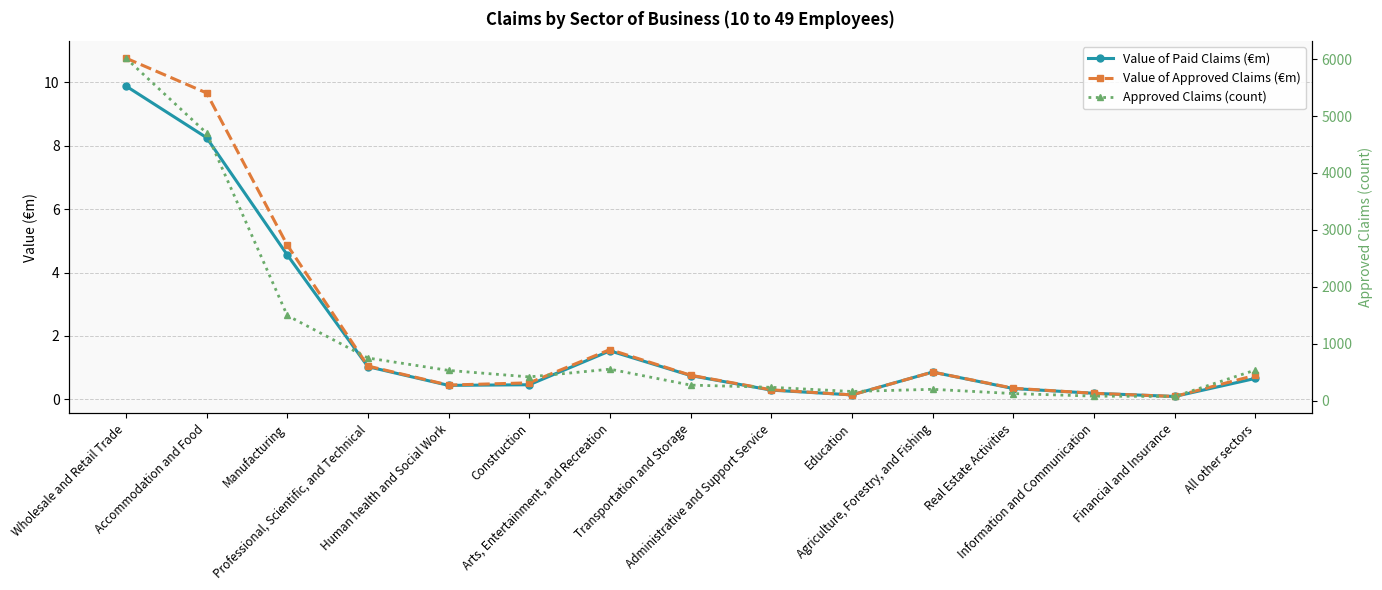

At which label does Value of Paid Claims (€m) reach its peak?

Wholesale and Retail Trade